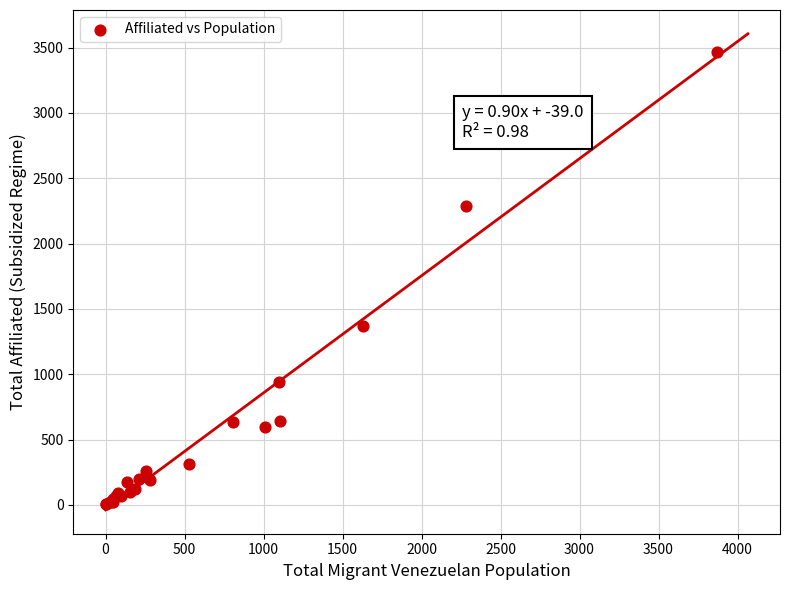

What Y value in the scatter plot is closest to 1735?

1368